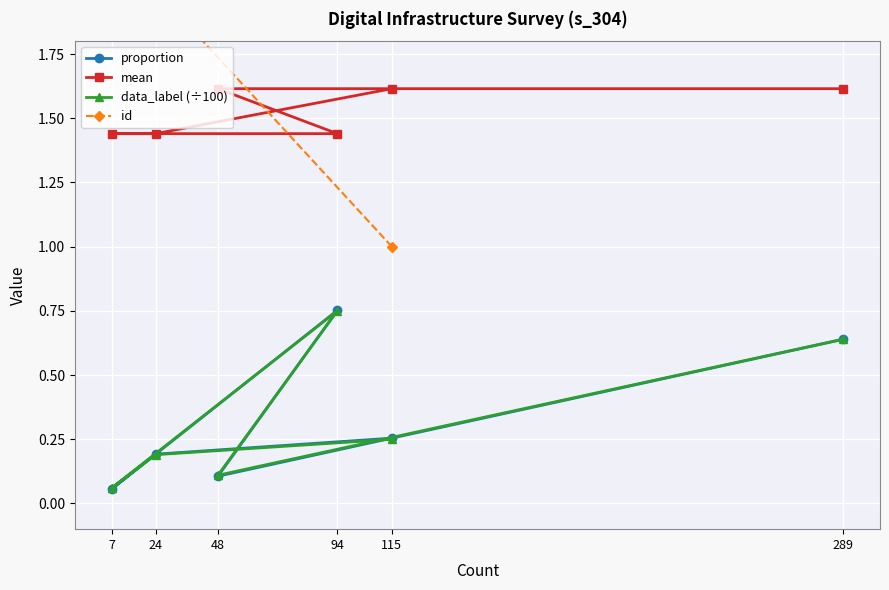

Between 7 and 94, which series saw the biggest shift?

id